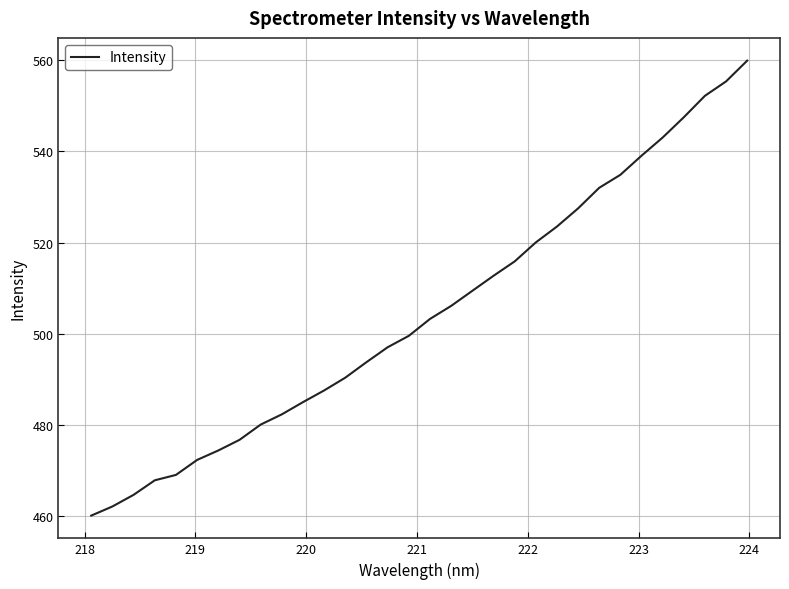

What is the difference between the maximum and minimum values?

99.7